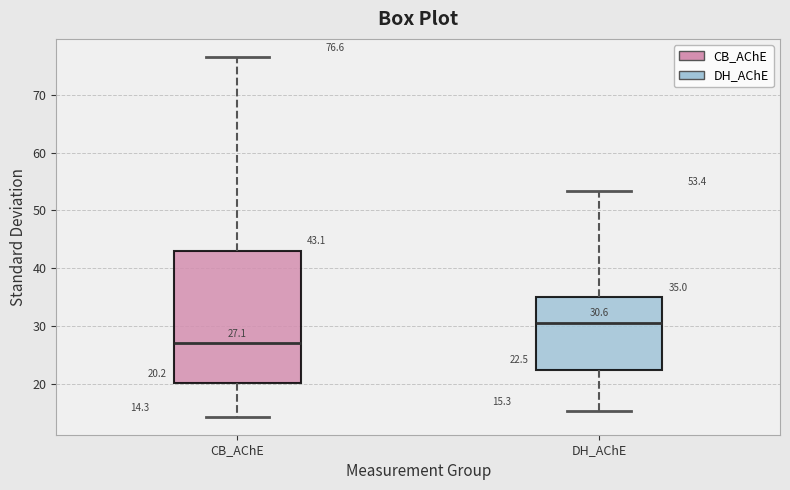

Which box has the highest median line?

DH_AChE